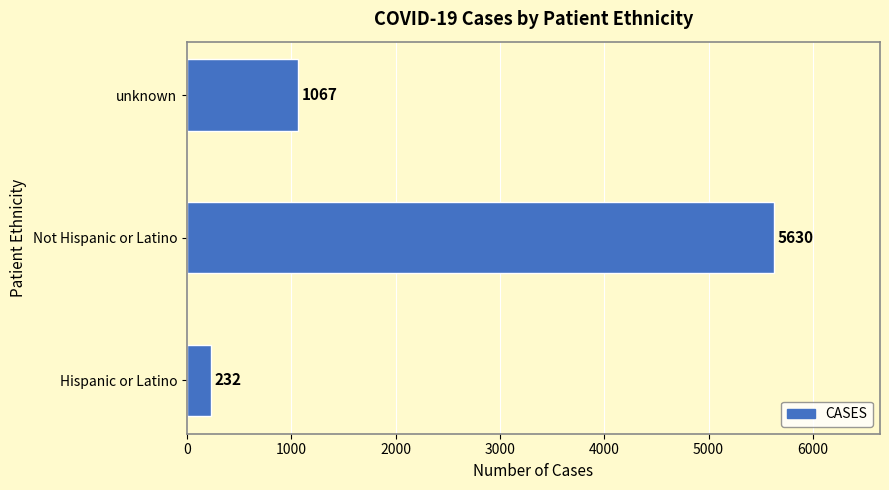

The value at Hispanic or Latino is 232. True or false?

True